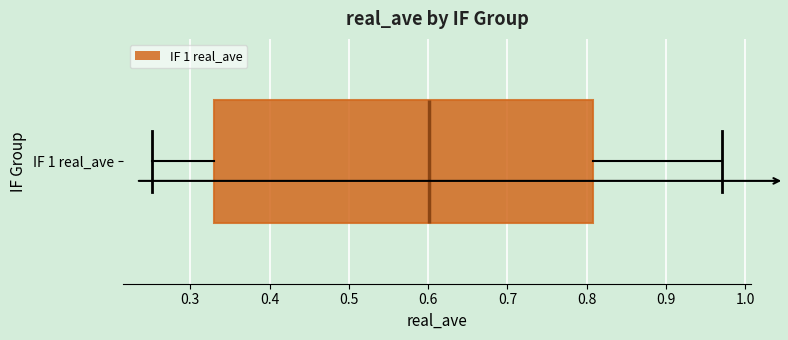

Read this box plot against the x-axis: the position of the median line, the range covered by the box, and the ends of both whiskers. The values are not printed on the chart, so give them approximately, as read against the axis.

median 0.60, box 0.33 to 0.81, whiskers 0.25 to 0.97